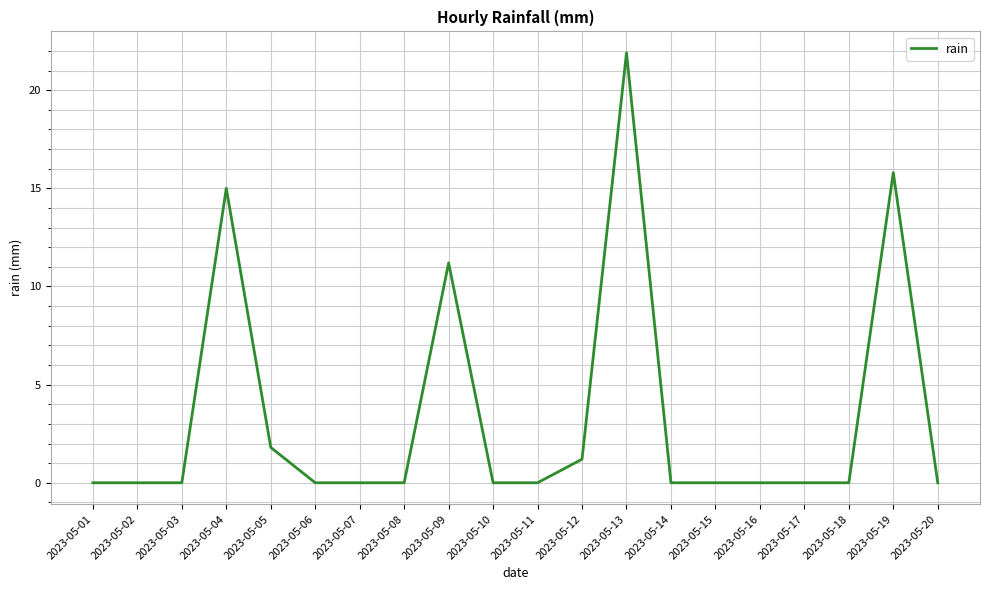

The chart shows a value of -8.6 at 2023-05-07. True or false?

False